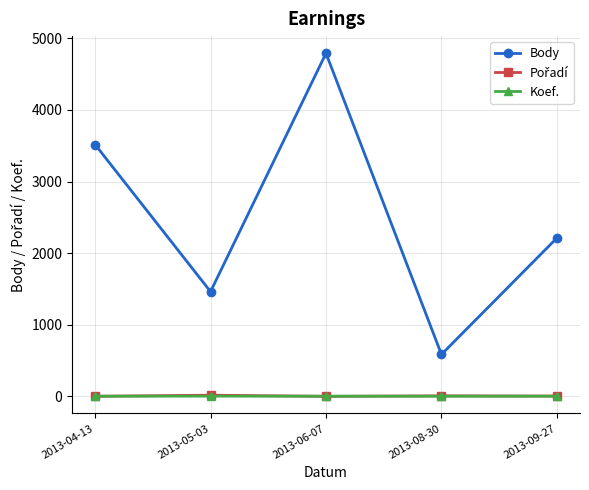

True or false: Koef. and Body intersect in this chart.

False